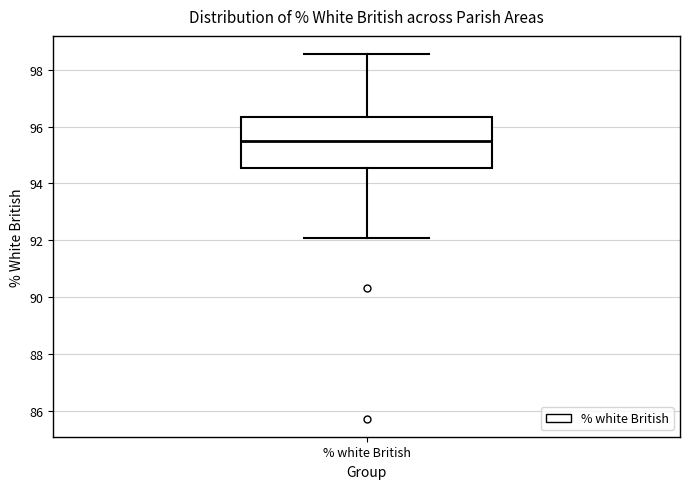

Transcribe this box plot: give where the median line is, the range the box spans, and where the two whiskers end, as read against the y-axis. The values are not printed on the chart, so give them approximately, as read against the axis.

median 95.6, box 94.6 to 96.4, whiskers 92.0 to 98.6